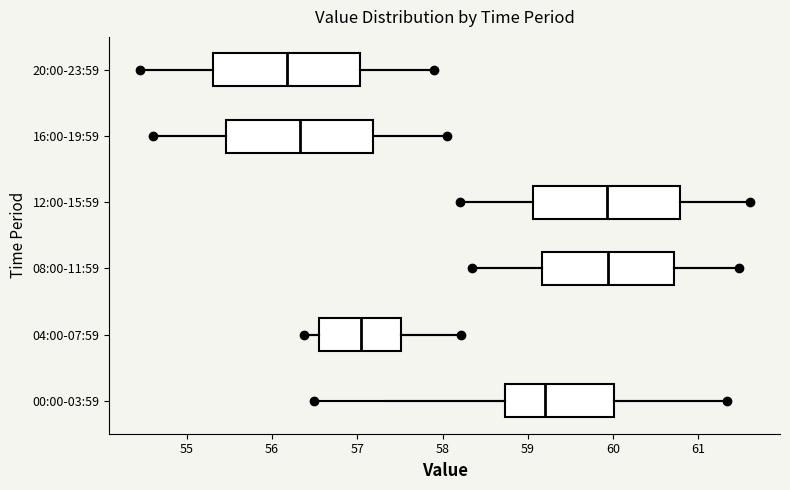

Reading bottom to top, transcribe this box plot: for each box, give where its median line is, the range the box spans, and where its two whiskers end, as read against the x-axis. The values are not printed on the chart, so give them approximately, as read against the axis.

00:00-03:59: median 59.2, box 58.7 to 60.0, whiskers 57.3 to 61.3
04:00-07:59: median 57.1, box 56.6 to 57.5, whiskers 56.4 to 58.2
08:00-11:59: median 59.9, box 59.2 to 60.7, whiskers 58.4 to 61.5
12:00-15:59: median 59.9, box 59.1 to 60.8, whiskers 58.2 to 61.6
16:00-19:59: median 56.3, box 55.5 to 57.2, whiskers 54.6 to 58.1
20:00-23:59: median 56.2, box 55.3 to 57.0, whiskers 54.5 to 57.9